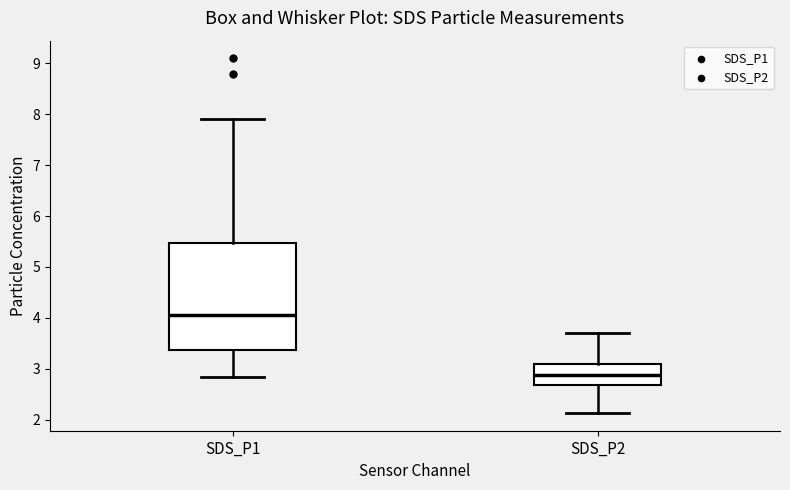

Which box is the tallest, from its lower edge to its upper edge?

SDS_P1